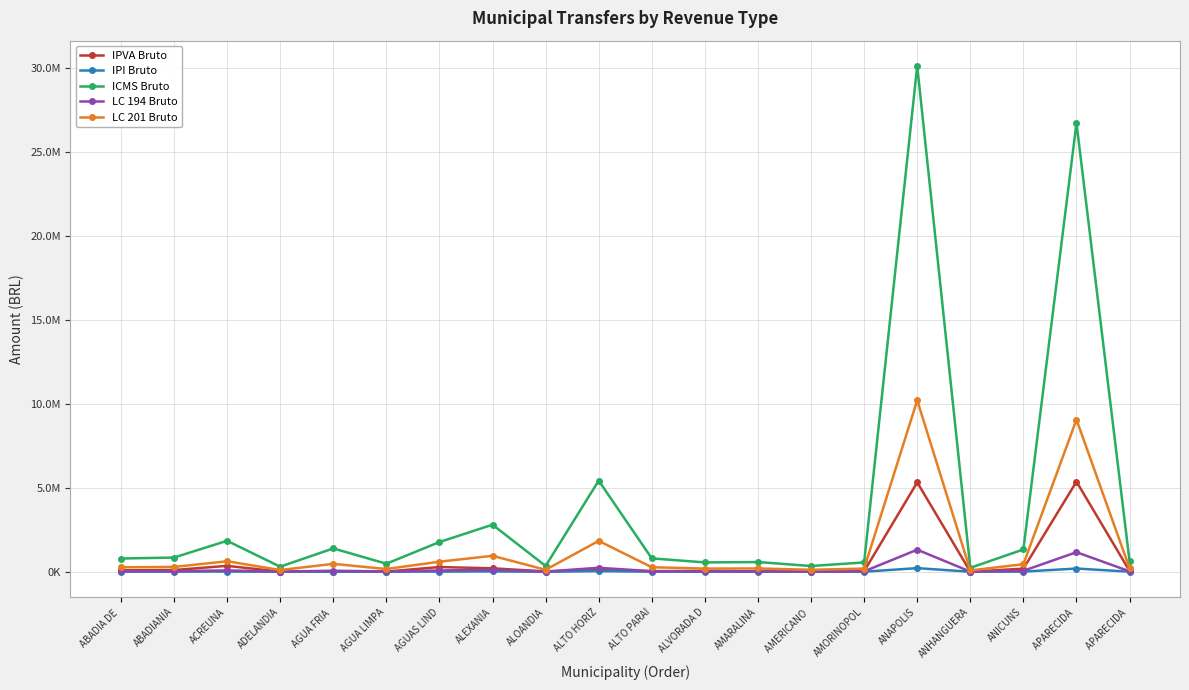

Which category has the lowest value in the LC 194 Bruto series?

ANHANGUERA